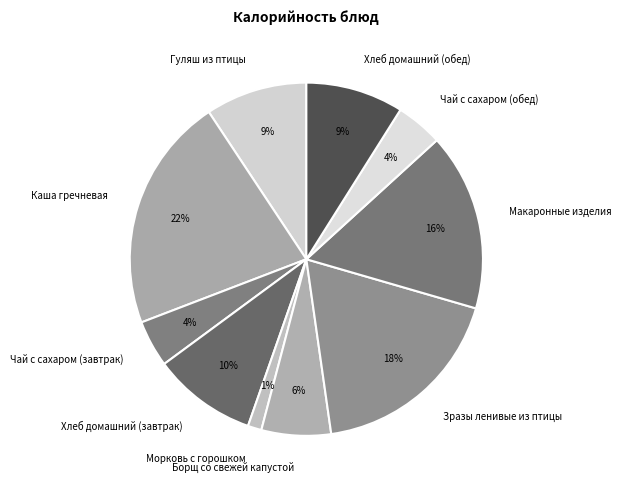

To the nearest percent, what is the average slice percentage?

10%